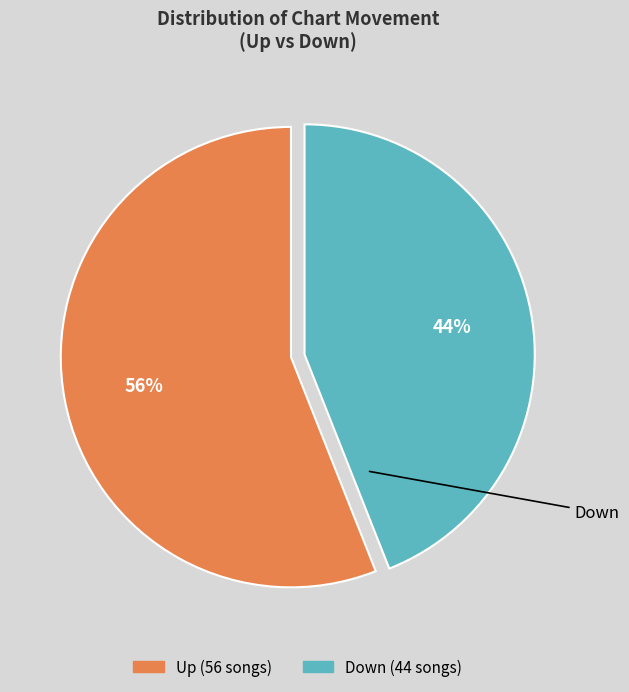

To the nearest percent, what is the difference between the largest and smallest slice percentages?

12%